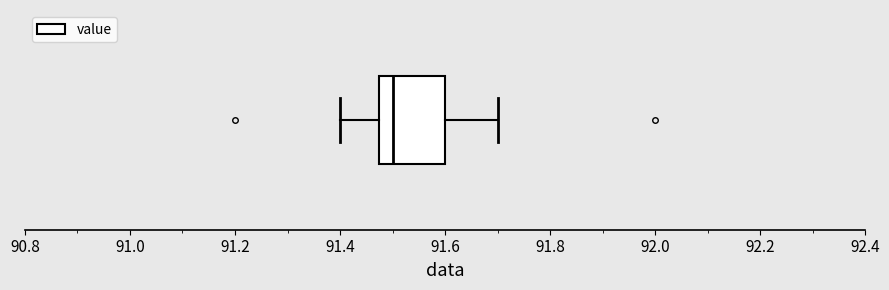

Transcribe this box plot: give where the median line is, the range the box spans, and where the two whiskers end, as read against the x-axis. The values are not printed on the chart, so give them approximately, as read against the axis.

median 91.50, box 91.48 to 91.60, whiskers 91.40 to 91.70